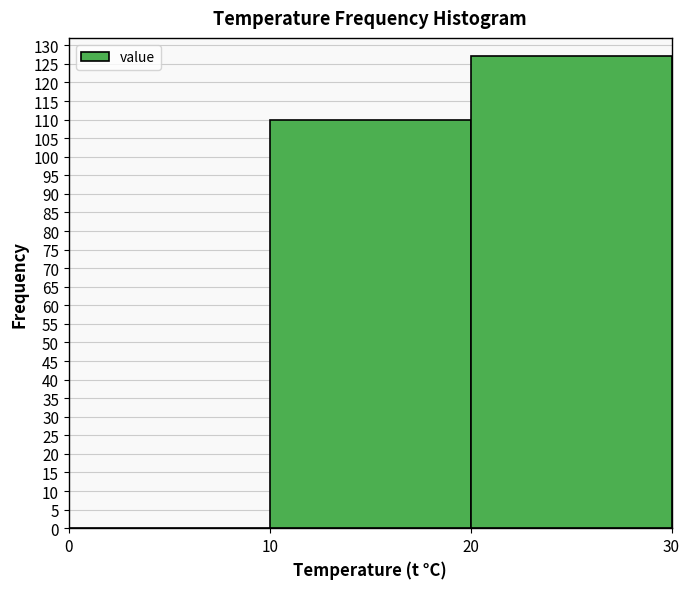

Reading left to right, transcribe this chart: for each bar, give the range it covers on the x-axis and its height. The values are not printed on the chart, so give them approximately, as read against the axis.

0 to 10: 0
10 to 20: 110
20 to 30: 127